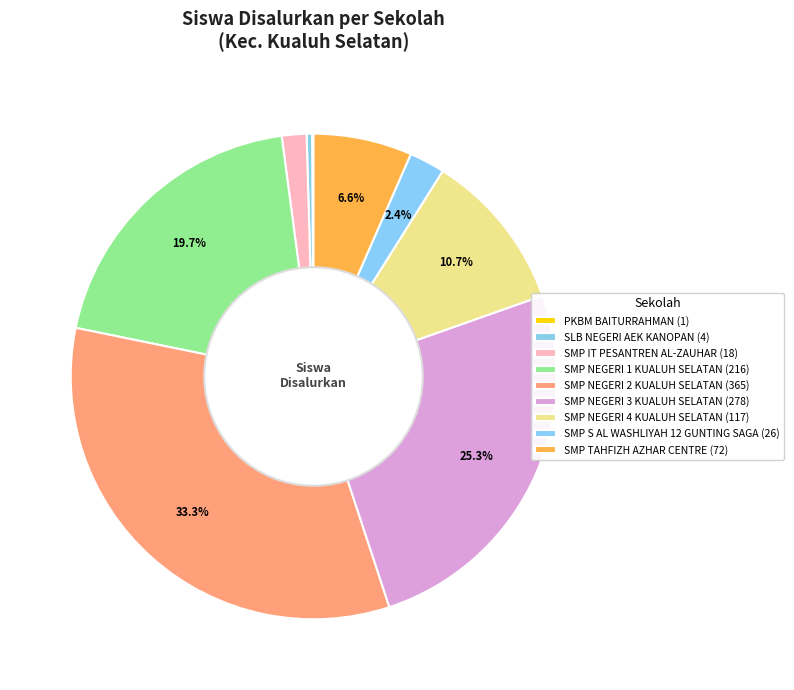

Which has a higher value, PKBM BAITURRAHMAN or SLB NEGERI AEK KANOPAN?

SLB NEGERI AEK KANOPAN